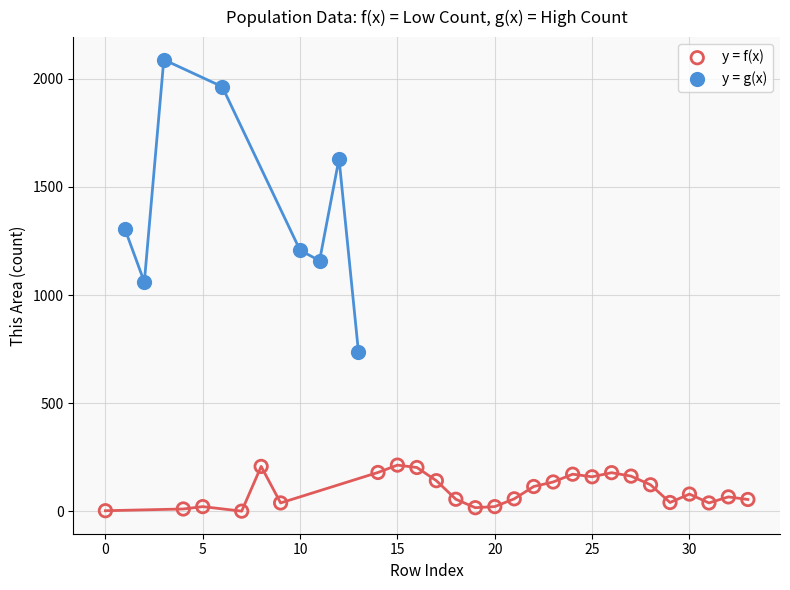

Which series has the largest Y range (max minus min)?

y = g(x)